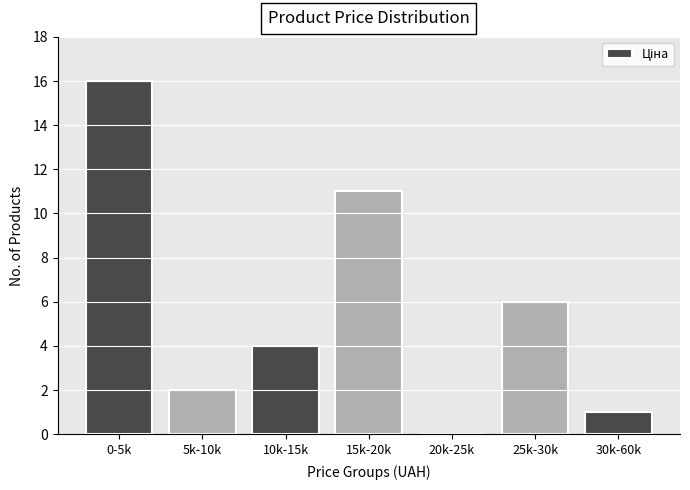

Reading right to left, list all the values displayed in this chart.

30k-60k=1	25k-30k=6	20k-25k=0	15k-20k=11	10k-15k=4	5k-10k=2	0-5k=16